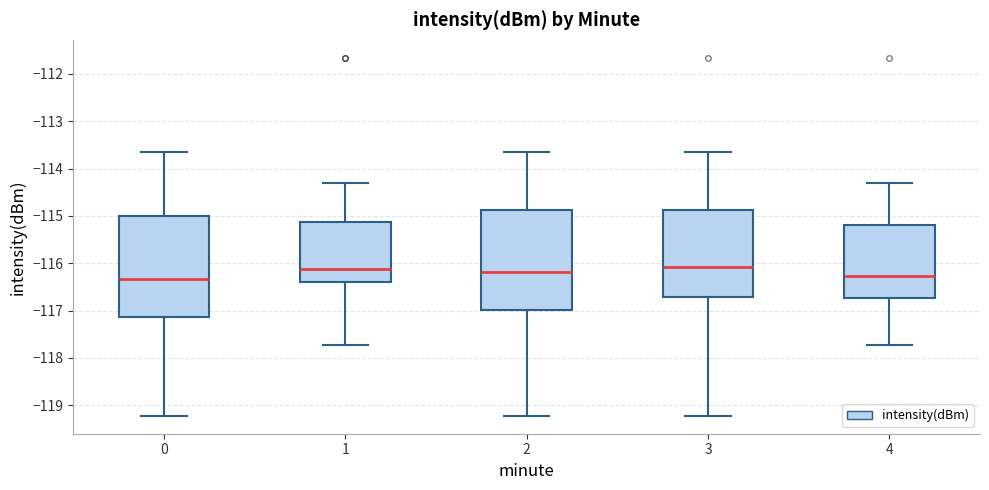

Reading left to right, read every box against the y-axis: the position of its median line, the range the box covers, and the ends of its whiskers. The values are not printed on the chart, so give them approximately, as read against the axis.

0: median -116.3, box -117.1 to -115.0, whiskers -119.2 to -113.7
1: median -116.1, box -116.4 to -115.1, whiskers -117.7 to -114.3
2: median -116.2, box -117.0 to -114.9, whiskers -119.2 to -113.7
3: median -116.1, box -116.7 to -114.9, whiskers -119.2 to -113.7
4: median -116.3, box -116.7 to -115.2, whiskers -117.7 to -114.3